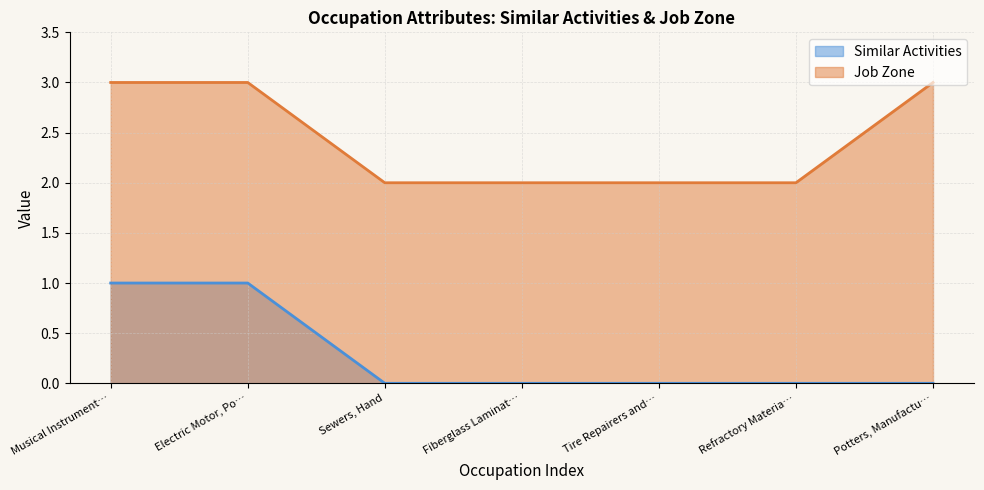

At which category does the chart reach its minimum across all series?

Sewers, Hand